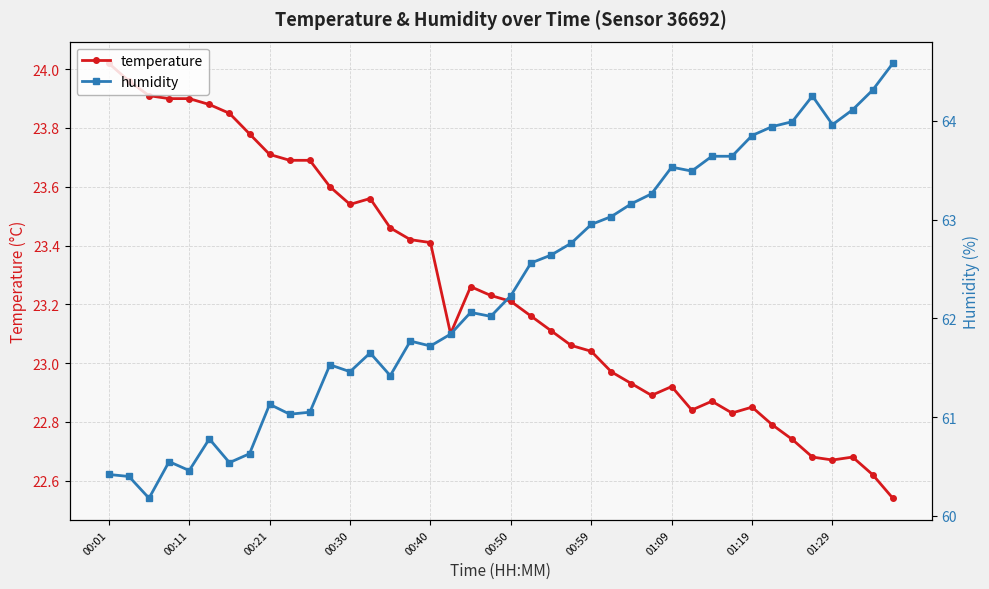

How many series are shown in this chart?

2